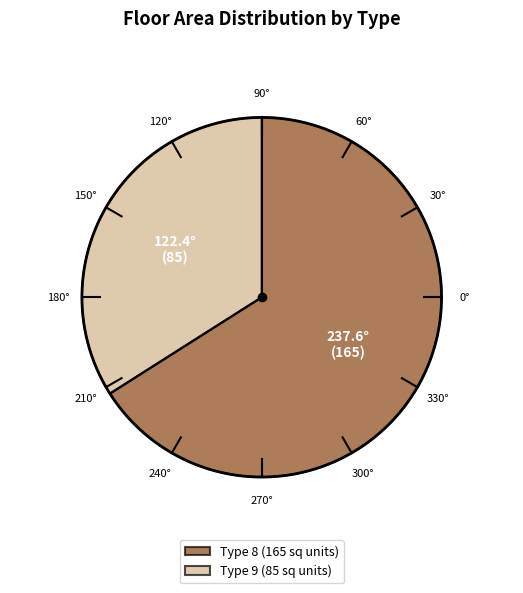

What percentage do 8 and 9 together represent?

100.0%